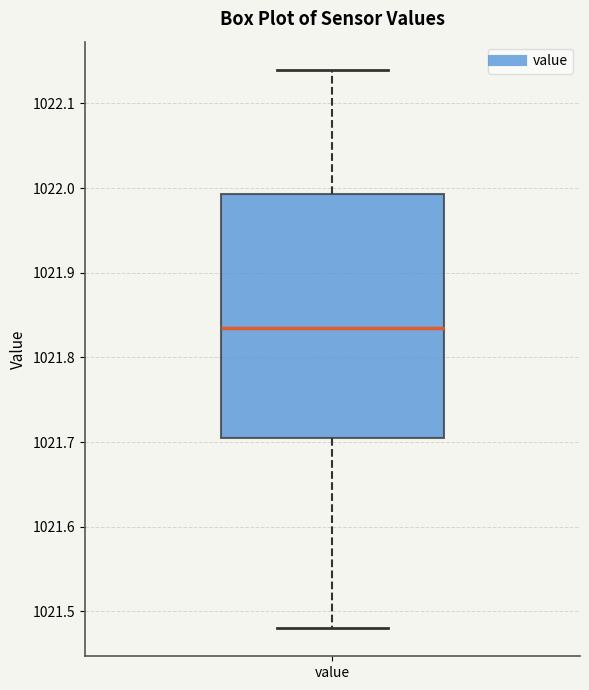

Read this box plot against the y-axis: the position of the median line, the range covered by the box, and the ends of both whiskers. The values are not printed on the chart, so give them approximately, as read against the axis.

median 1021.84, box 1021.71 to 1021.99, whiskers 1021.48 to 1022.14